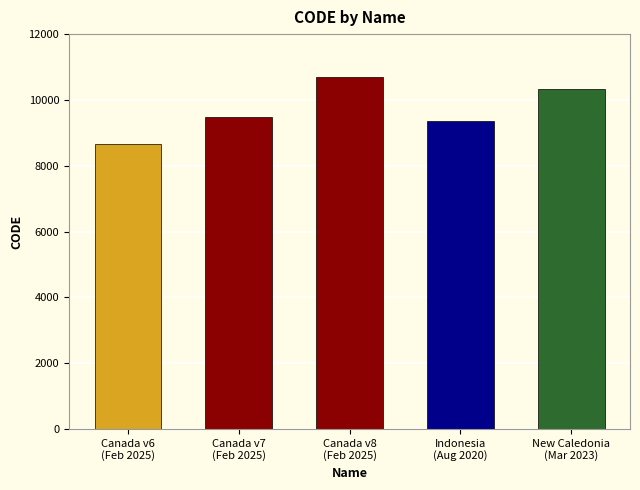

What is the label of the 2nd bar from the left?

Canada v7
(Feb 2025)